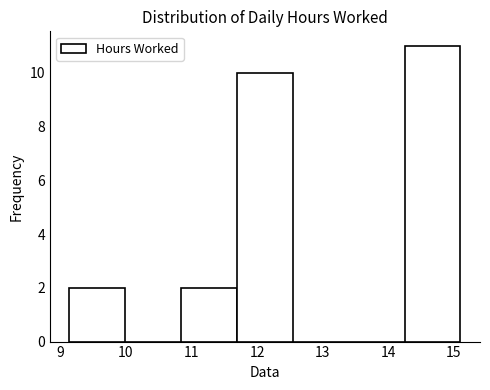

Reading left to right, transcribe this chart: for each bar, give the range it covers on the x-axis and its height. Neither the bar edges nor the heights are printed on the chart, so give them approximately, as read against the axes.

9.1 to 10.0: 2
10.0 to 10.8: 0
10.8 to 11.7: 2
11.7 to 12.5: 10
12.5 to 13.4: 0
13.4 to 14.2: 0
14.2 to 15.1: 11